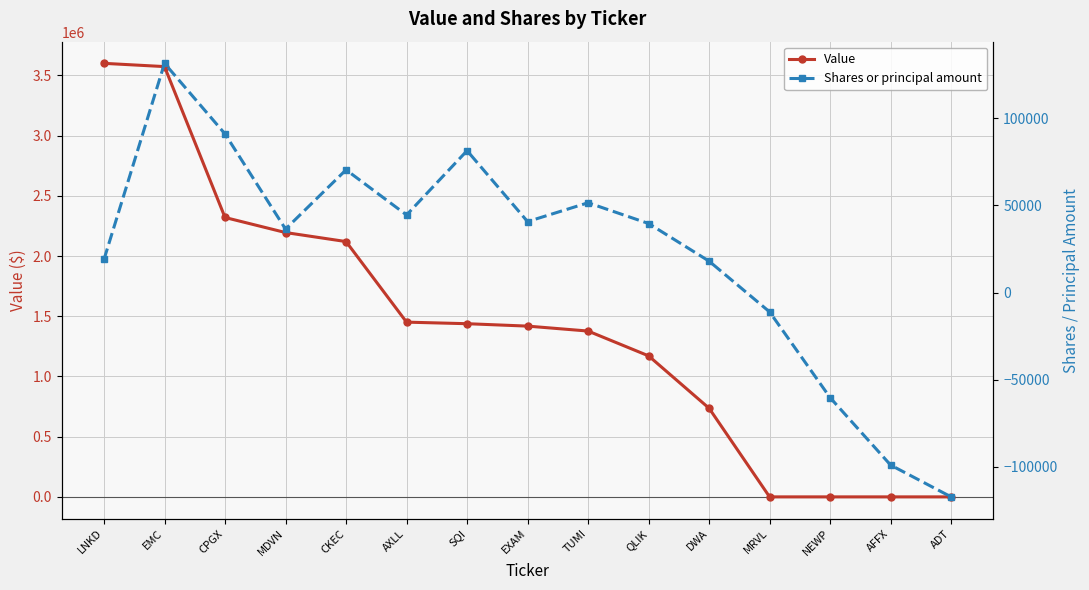

Which series has the largest range (max minus min)?

Value